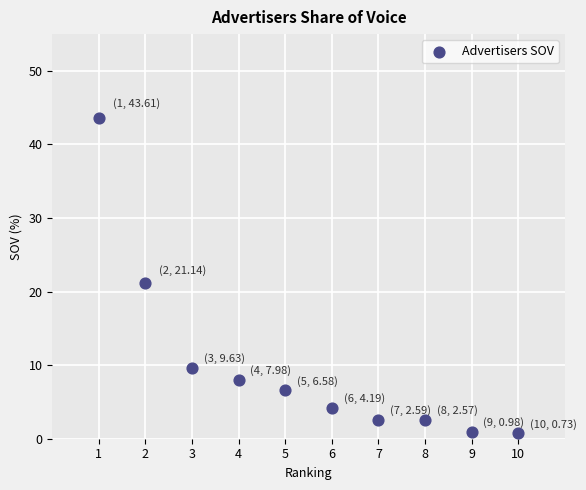

What is the average X value?

5.5